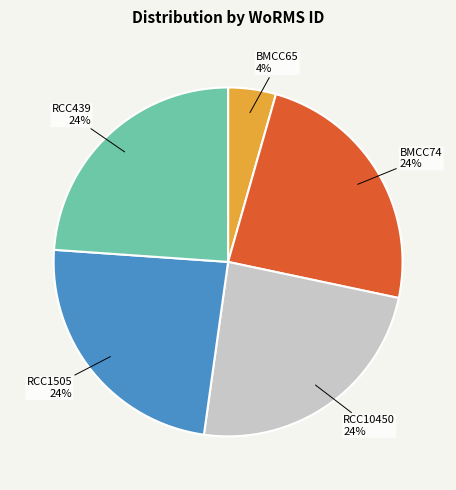

Count the number of slices in the pie.

5